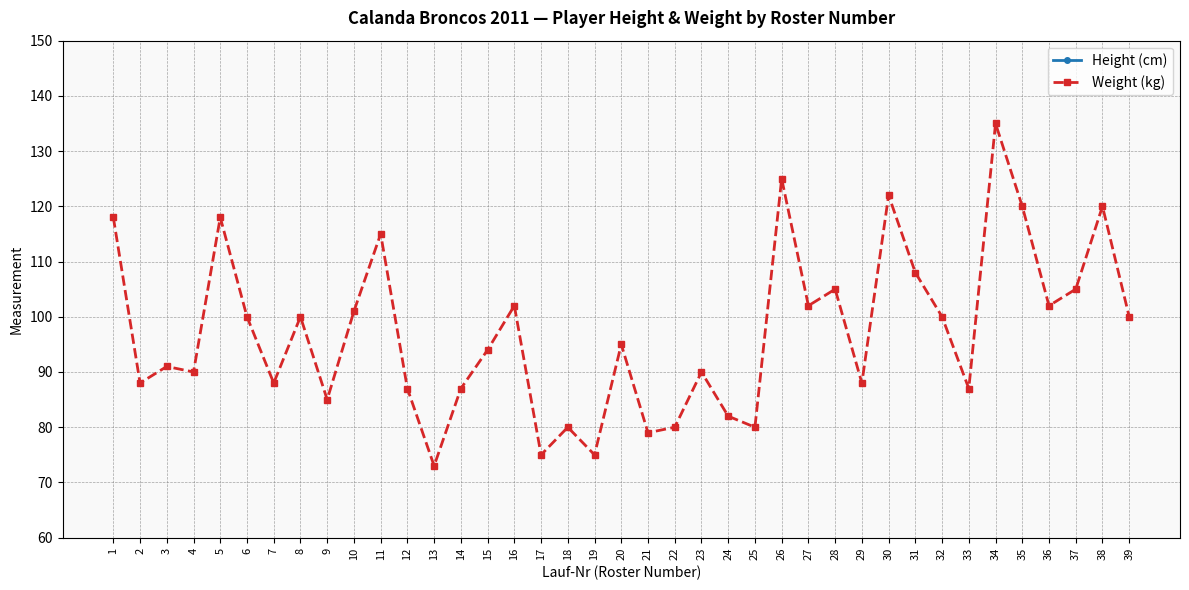

What is the minimum value shown in the chart?

73